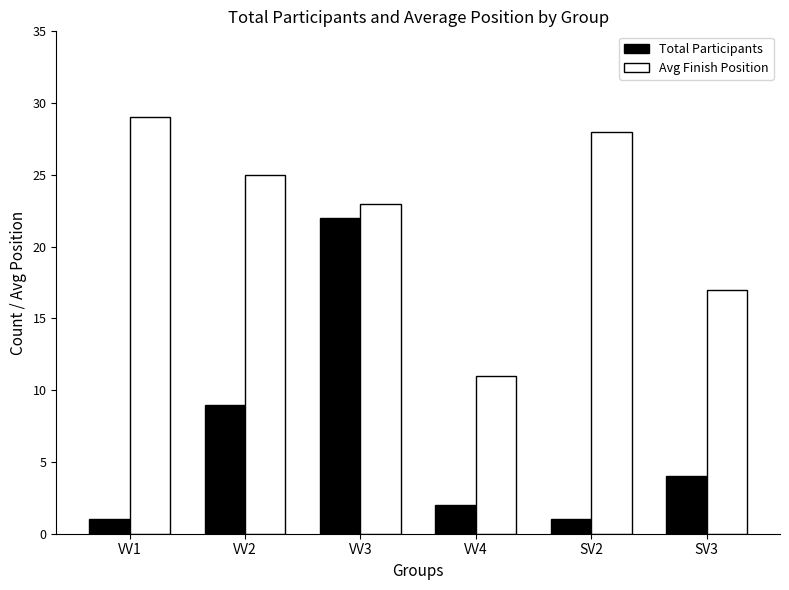

What is the difference between the Total Participants values at VV3 and VV1?

21